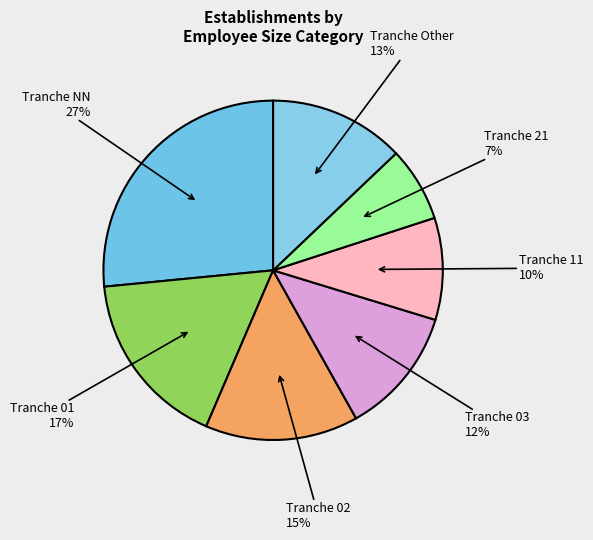

To the nearest percent, what is the average slice percentage?

14%